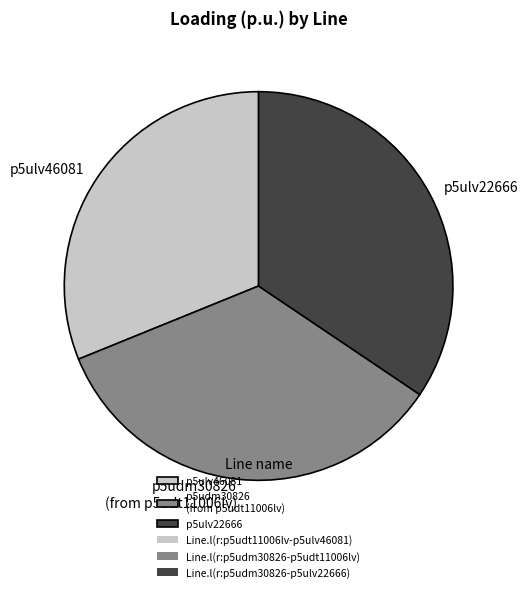

Combined, do p5ulv46081 and p5udm30826 (from p5udt11006lv) account for over 50%?

Yes